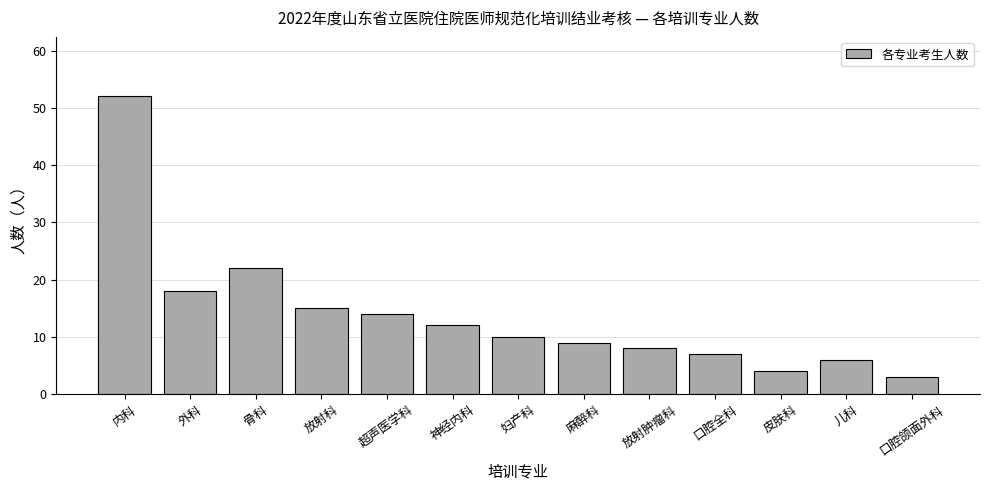

What is the maximum value shown in the chart?

52